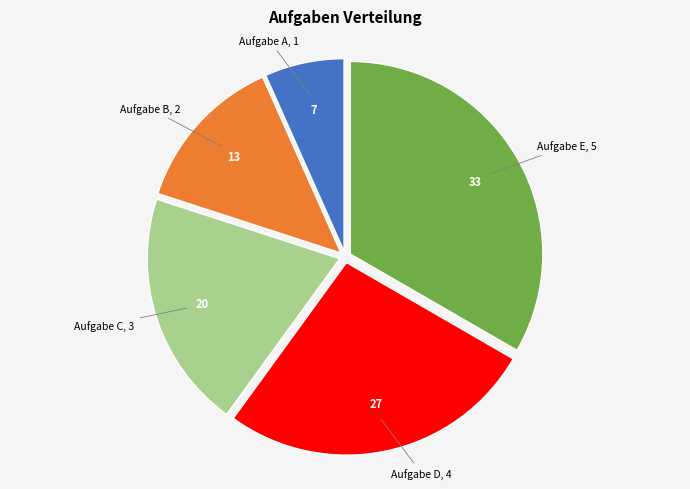

Is there a majority slice in this chart?

No